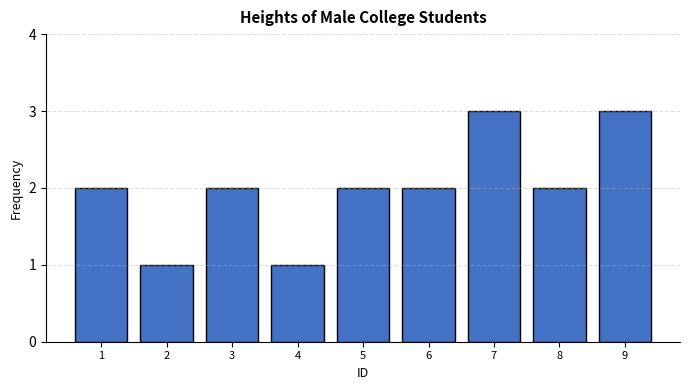

Reading right to left, list all the values displayed in this chart.

9=3	8=2	7=3	6=2	5=2	4=1	3=2	2=1	1=2